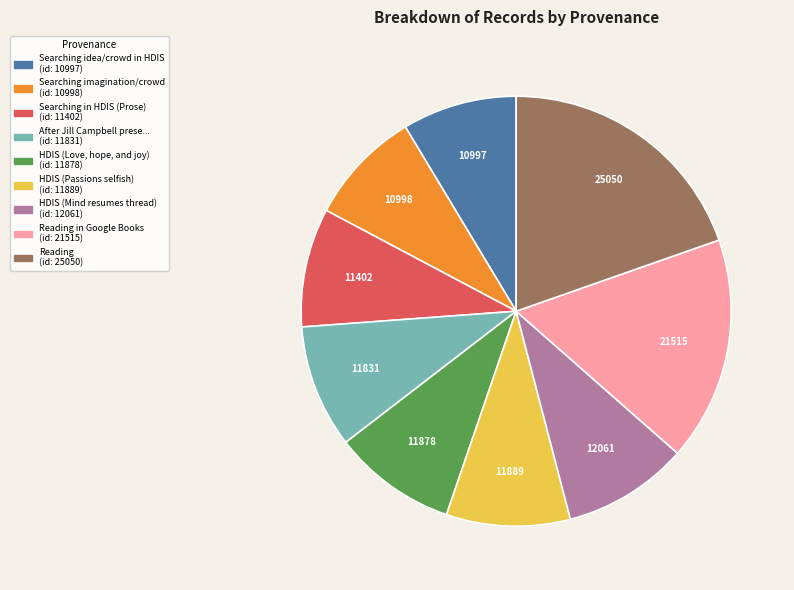

Count the number of slices in the pie.

9